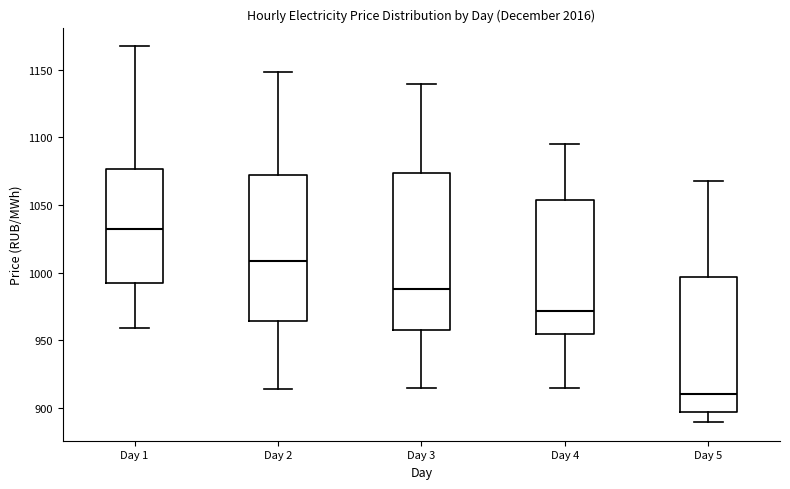

Reading left to right, read every box against the y-axis: the position of its median line, the range the box covers, and the ends of its whiskers. The values are not printed on the chart, so give them approximately, as read against the axis.

Day 1: median 1030, box 990 to 1075, whiskers 960 to 1165
Day 2: median 1010, box 965 to 1070, whiskers 915 to 1150
Day 3: median 990, box 960 to 1075, whiskers 915 to 1140
Day 4: median 970, box 955 to 1055, whiskers 915 to 1095
Day 5: median 910, box 895 to 995, whiskers 890 to 1065